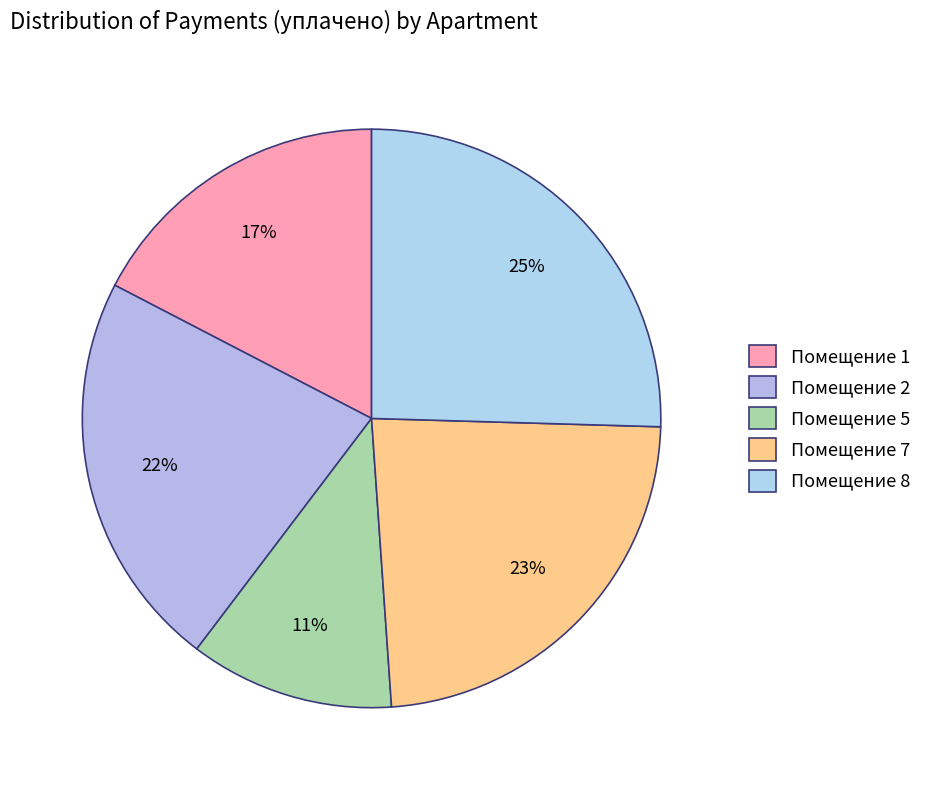

Is there a majority slice in this chart?

No